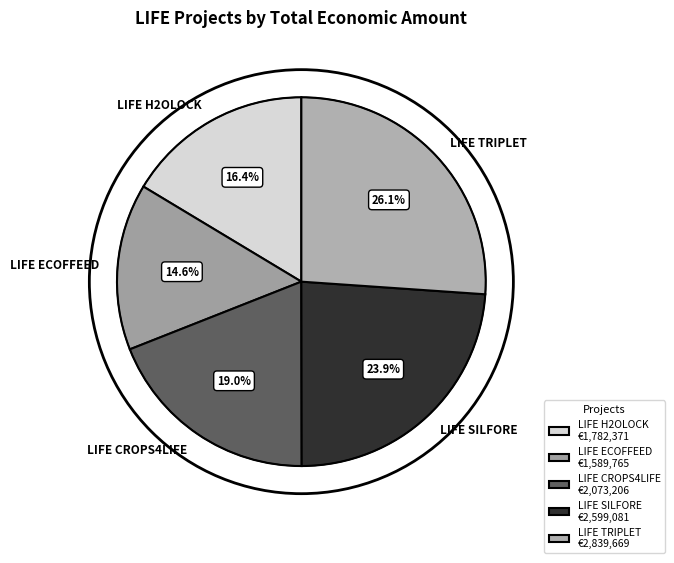

Count the number of slices in the pie.

5